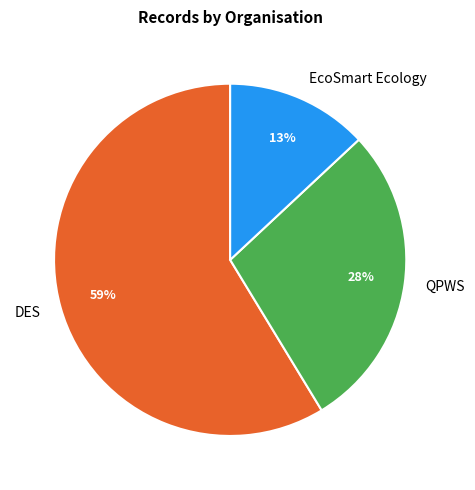

Is there any slice that represents more than half of the pie?

Yes